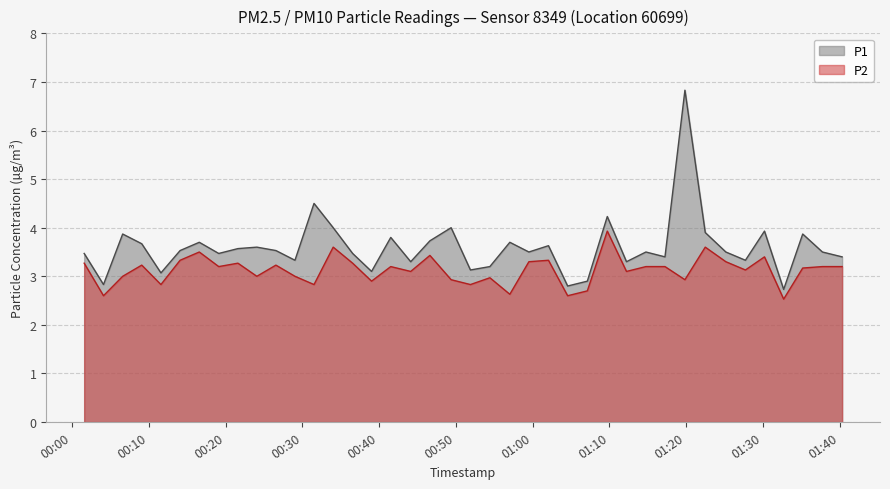

Between 2022-09-03T00:59:31 and 2022-09-03T00:44:07, which is larger?

2022-09-03T00:59:31